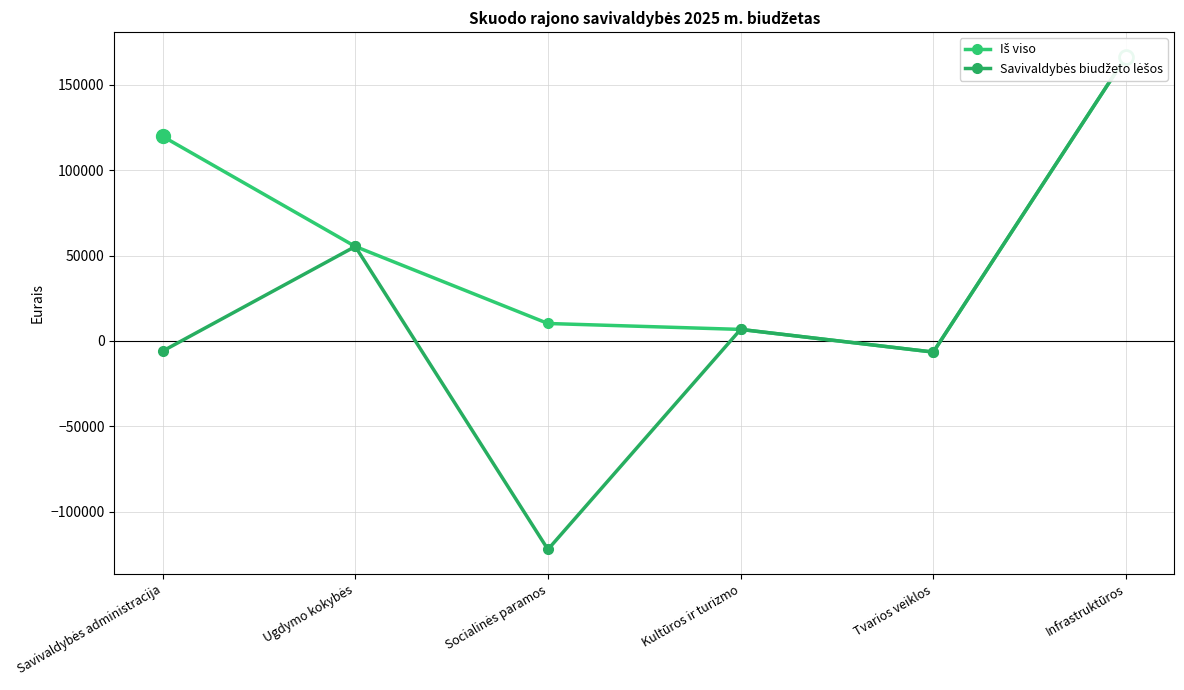

List the labels in order of Iš viso value, smallest first.

Tvarios veiklos, Kultūros ir turizmo, Socialinės paramos, Ugdymo kokybės, Savivaldybės administracija, Infrastruktūros